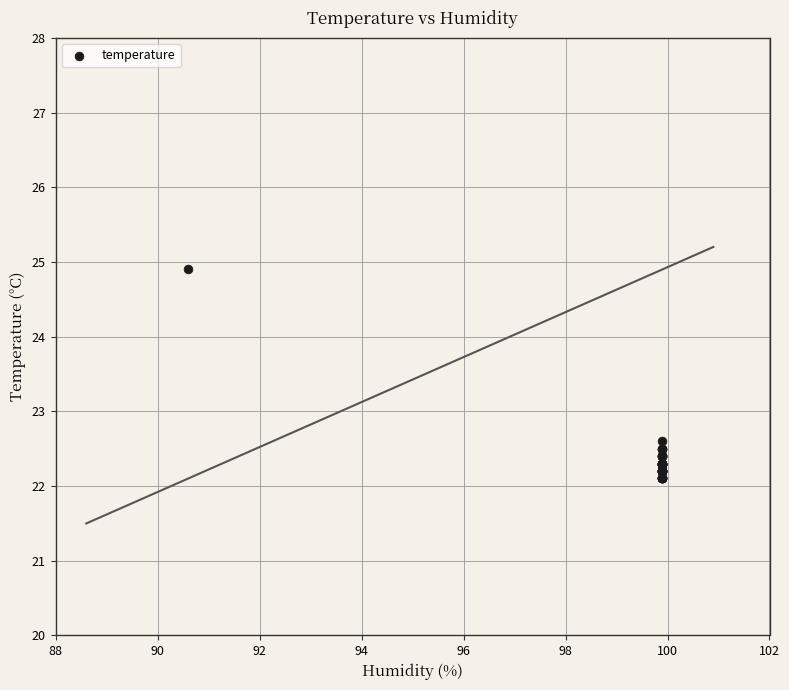

What Y value in the scatter plot is closest to 23?

22.6